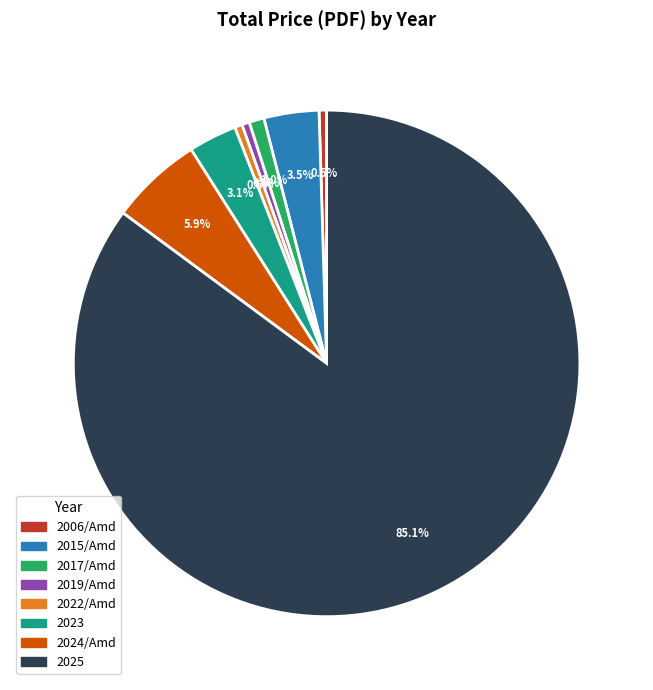

Count the number of slices in the pie.

8